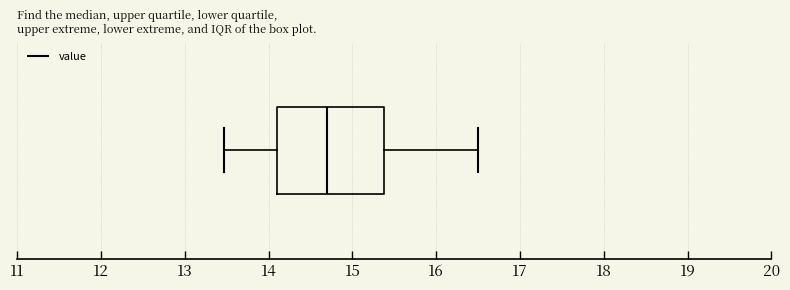

Transcribe this box plot: give where the median line is, the range the box spans, and where the two whiskers end, as read against the x-axis. The values are not printed on the chart, so give them approximately, as read against the axis.

median 14.7, box 14.1 to 15.4, whiskers 13.5 to 16.5